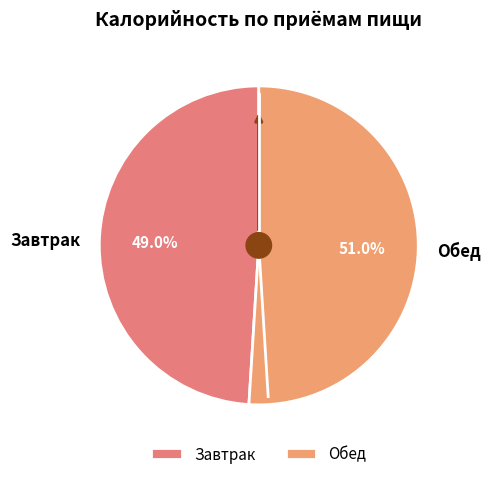

Count the number of slices in the pie.

2